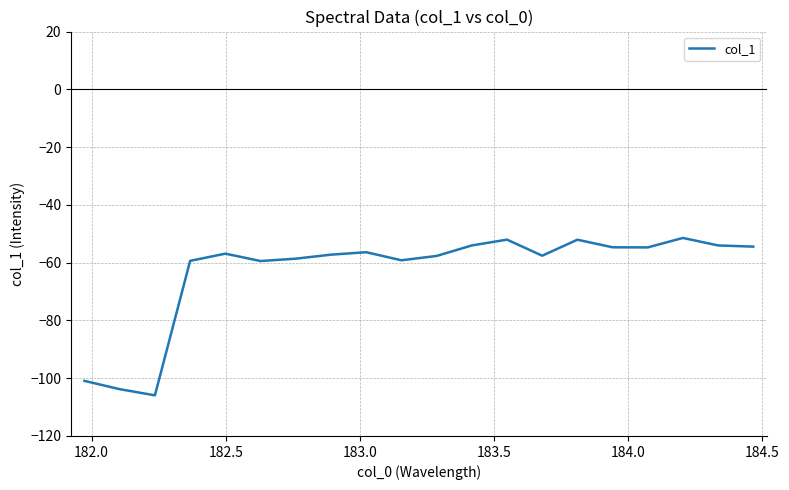

What is the maximum value shown in the chart?

-51.4